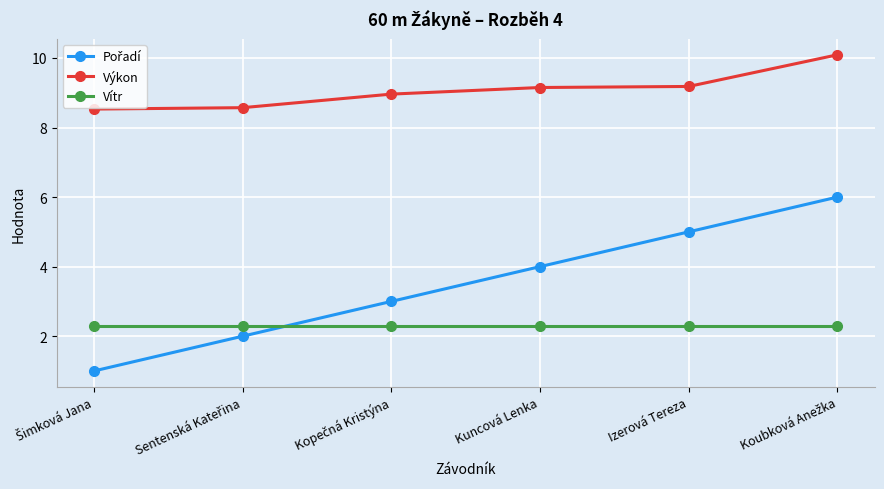

Read the Vítr value at Kuncová Lenka.

2.3